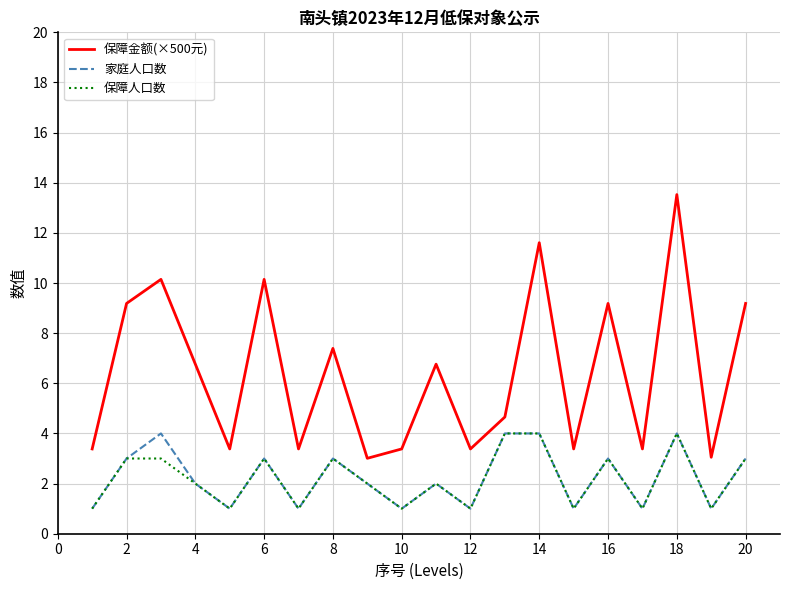

What is the highest value of the 保障人口数 series?

4.0